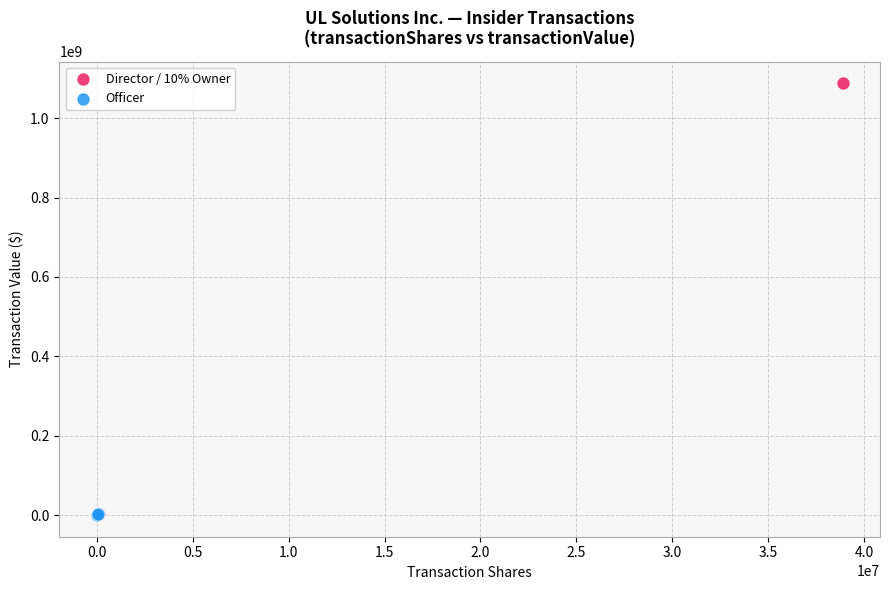

Which series reaches the maximum Y coordinate?

Director / 10% Owner